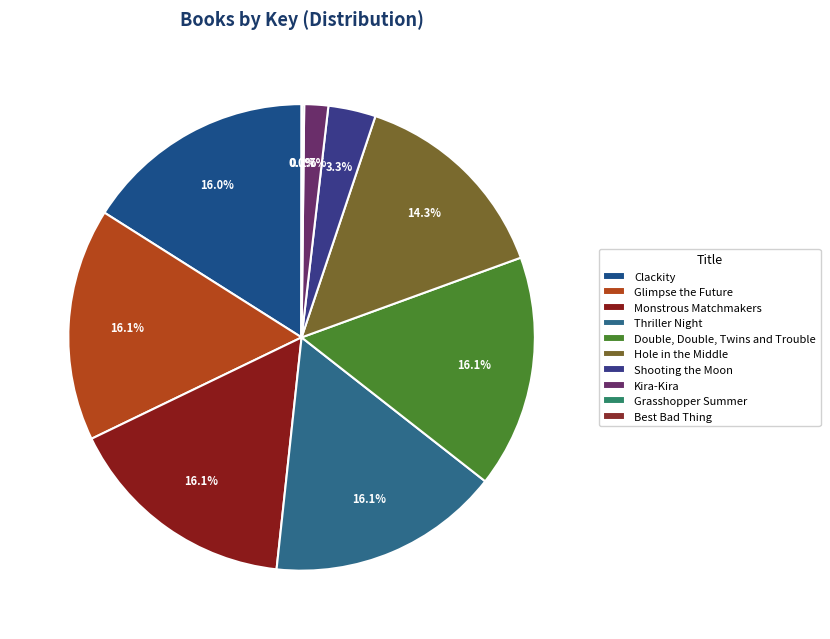

Combined, do Monstrous Matchmakers and Clackity account for over 50%?

No